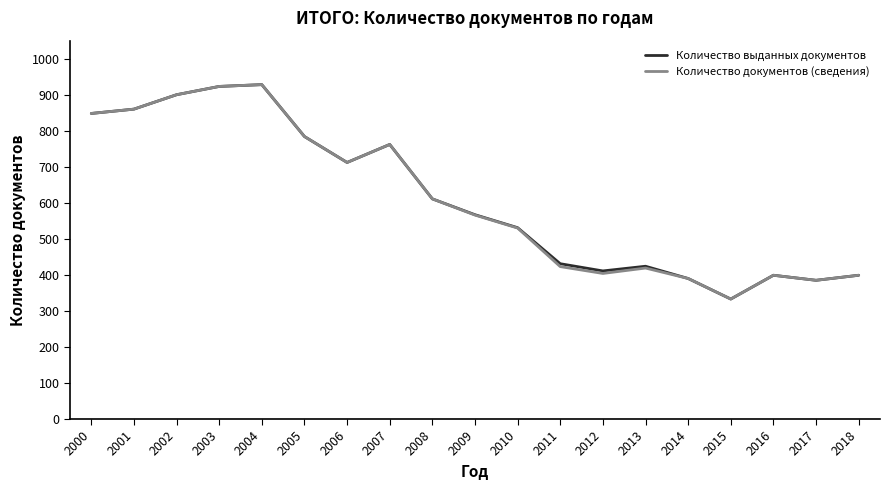

In Количество документов (сведения), how many points are lower than both neighbors (excluding endpoints)?

4